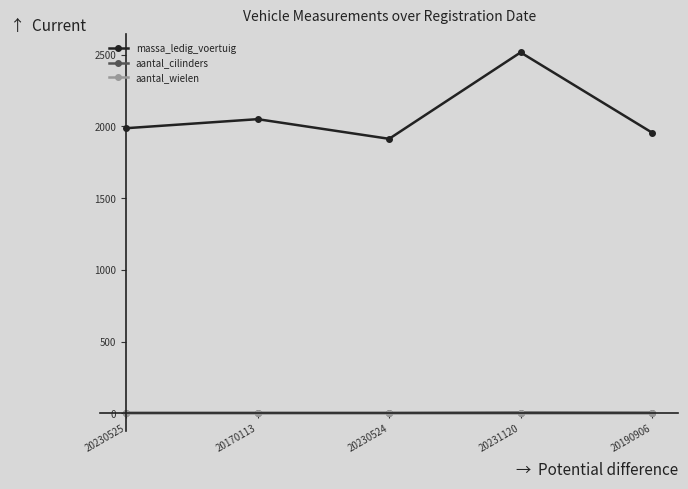

List the labels in order of massa_ledig_voertuig value, largest first.

20231120, 20170113, 20230525, 20190906, 20230524